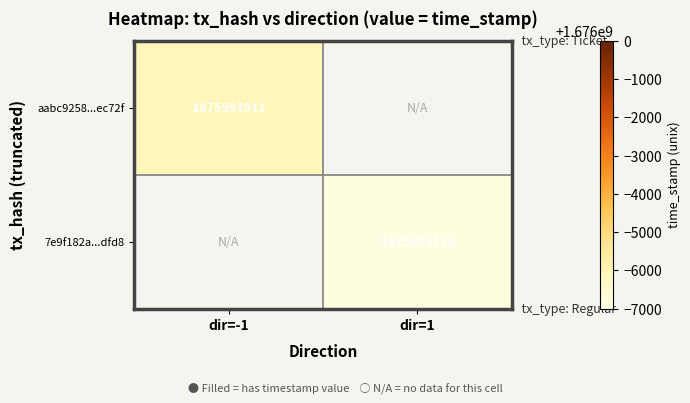

Reading right to left, what are all the values shown in this chart?

aabc9258ad9296aa7e6c1c4409e9019f01ec72f: time_stamp=1675993911	direction=-1
7e9f182a6c9e0cbd8e1ccb5c6f897a259b8dfd8: time_stamp=1675993129	direction=1